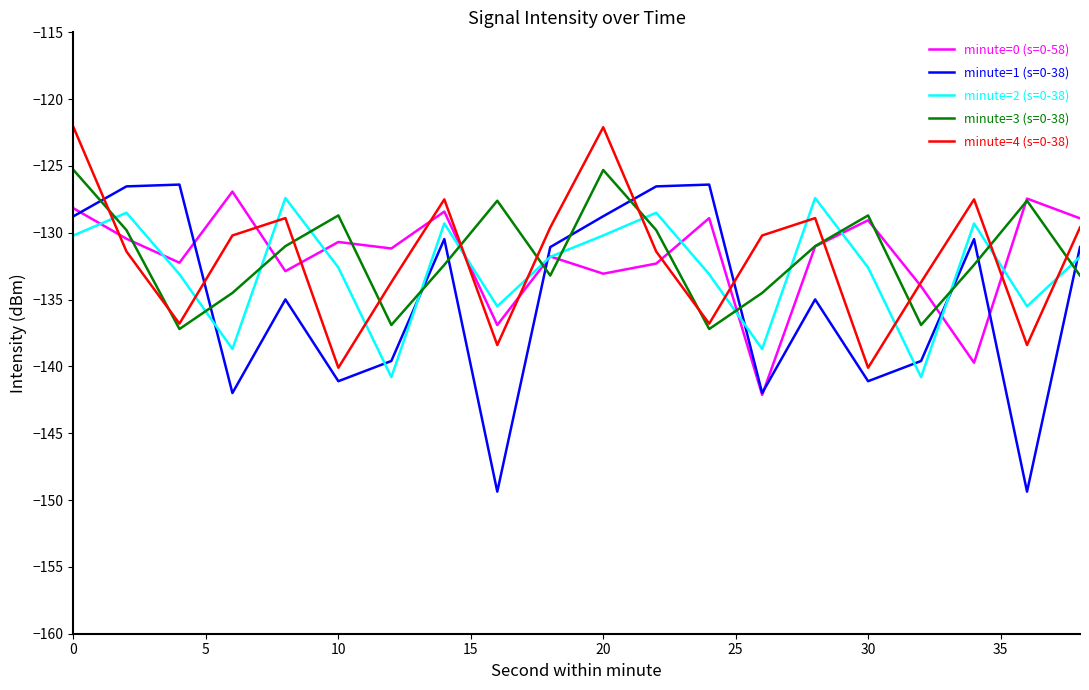

Which series has the widest spread of values?

minute=1 (s=0-38)